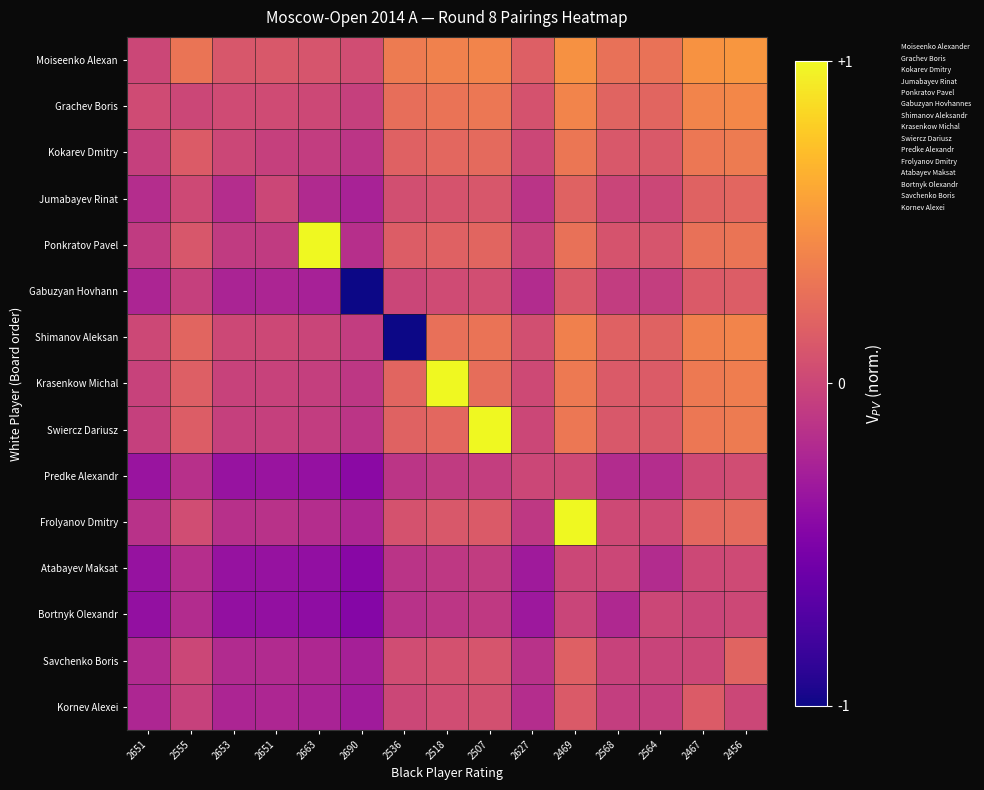

Reading right to left, what are all the values shown in this chart?

Moiseenko Alexan: 2456=0.5	2467=0.5	2564=0.3	2568=0.3	2469=0.5	2627=0.2	2507=0.4	2518=0.4	2536=0.3	2690=0.0	2663=0.1	2651=0.1	2653=0.1	2555=0.3	2651=0.0
Grachev Boris: 2456=0.4	2467=0.4	2564=0.2	2568=0.2	2469=0.4	2627=0.1	2507=0.3	2518=0.3	2536=0.3	2690=-0.0	2663=0.0	2651=0.0	2653=0.0	2555=0.0	2651=0.0
Kokarev Dmitry: 2456=0.3	2467=0.3	2564=0.1	2568=0.1	2469=0.3	2627=0.0	2507=0.2	2518=0.2	2536=0.2	2690=-0.1	2663=-0.1	2651=-0.0	2653=0.0	2555=0.1	2651=-0.0
Jumabayev Rinat: 2456=0.2	2467=0.2	2564=0.0	2568=-0.0	2469=0.2	2627=-0.1	2507=0.1	2518=0.1	2536=0.1	2690=-0.3	2663=-0.2	2651=0.0	2653=-0.2	2555=0.0	2651=-0.2
Ponkratov Pavel: 2456=0.3	2467=0.3	2564=0.1	2568=0.1	2469=0.3	2627=-0.0	2507=0.2	2518=0.2	2536=0.1	2690=-0.2	2663=1.0	2651=-0.1	2653=-0.1	2555=0.1	2651=-0.1
Gabuzyan Hovhann: 2456=0.2	2467=0.1	2564=-0.1	2568=-0.1	2469=0.1	2627=-0.2	2507=0.1	2518=0.0	2536=-0.0	2690=-1.0	2663=-0.3	2651=-0.2	2653=-0.2	2555=-0.0	2651=-0.2
Shimanov Aleksan: 2456=0.4	2467=0.4	2564=0.2	2568=0.2	2469=0.4	2627=0.1	2507=0.3	2518=0.3	2536=-1.0	2690=-0.1	2663=-0.0	2651=0.0	2653=0.0	2555=0.2	2651=0.0
Krasenkow Michal: 2456=0.4	2467=0.3	2564=0.1	2568=0.1	2469=0.3	2627=0.0	2507=0.3	2518=1.0	2536=0.2	2690=-0.1	2663=-0.0	2651=-0.0	2653=-0.0	2555=0.2	2651=-0.0
Swiercz Dariusz: 2456=0.3	2467=0.3	2564=0.1	2568=0.1	2469=0.3	2627=0.0	2507=1.0	2518=0.2	2536=0.2	2690=-0.1	2663=-0.1	2651=-0.0	2653=-0.0	2555=0.1	2651=-0.0
Predke Alexandr: 2456=0.0	2467=0.0	2564=-0.2	2568=-0.2	2469=0.0	2627=0.0	2507=-0.1	2518=-0.1	2536=-0.1	2690=-0.4	2663=-0.4	2651=-0.3	2653=-0.4	2555=-0.2	2651=-0.3
Frolyanov Dmitry: 2456=0.2	2467=0.2	2564=0.0	2568=0.0	2469=1.0	2627=-0.1	2507=0.1	2518=0.1	2536=0.1	2690=-0.2	2663=-0.2	2651=-0.1	2653=-0.2	2555=0.0	2651=-0.1
Atabayev Maksat: 2456=0.0	2467=0.0	2564=-0.2	2568=0.0	2469=0.0	2627=-0.3	2507=-0.1	2518=-0.1	2536=-0.1	2690=-0.4	2663=-0.4	2651=-0.4	2653=-0.4	2555=-0.2	2651=-0.4
Bortnyk Olexandr: 2456=0.0	2467=-0.0	2564=0.0	2568=-0.2	2469=-0.0	2627=-0.3	2507=-0.1	2518=-0.1	2536=-0.1	2690=-0.5	2663=-0.4	2651=-0.4	2653=-0.4	2555=-0.2	2651=-0.4
Savchenko Boris: 2456=0.2	2467=0.0	2564=-0.0	2568=-0.0	2469=0.2	2627=-0.1	2507=0.1	2518=0.1	2536=0.0	2690=-0.3	2663=-0.2	2651=-0.2	2653=-0.2	2555=0.0	2651=-0.2
Kornev Alexei: 2456=0.0	2467=0.1	2564=-0.0	2568=-0.1	2469=0.1	2627=-0.2	2507=0.1	2518=0.0	2536=0.0	2690=-0.3	2663=-0.2	2651=-0.2	2653=-0.2	2555=-0.0	2651=-0.2